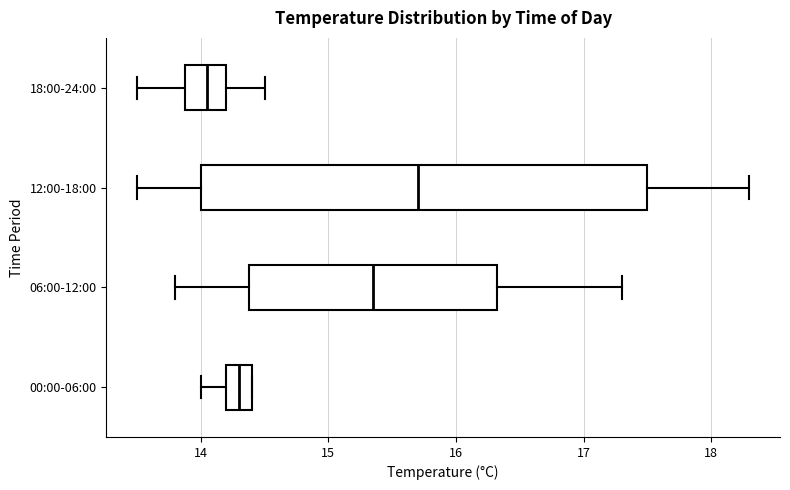

Comparing the boxes themselves (not the whiskers), which one is the widest?

12:00-18:00